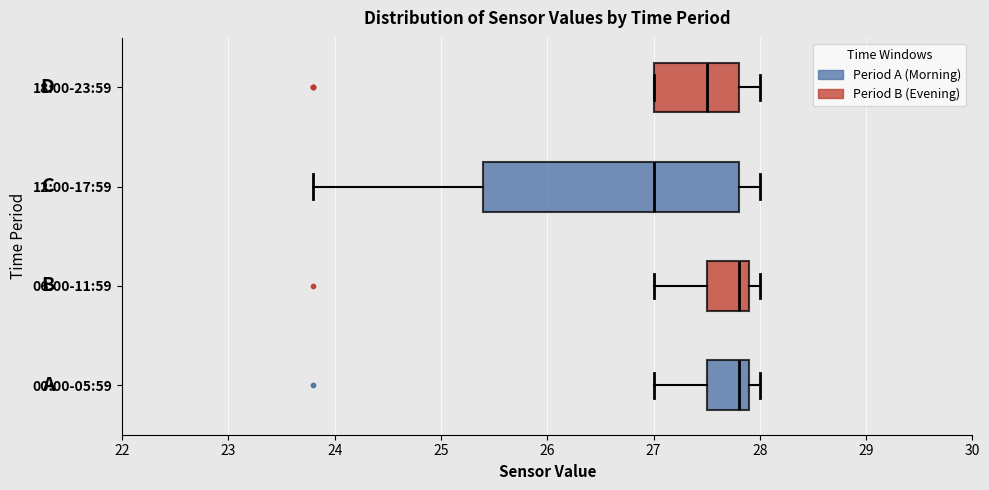

Which box's median line is the furthest to the left?

12:00-17:59